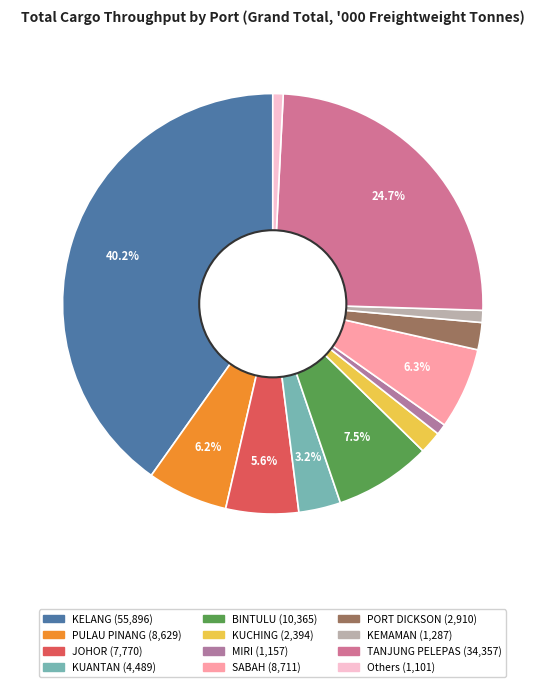

To the nearest percent, what is the difference between the largest and smallest slice percentages?

39%